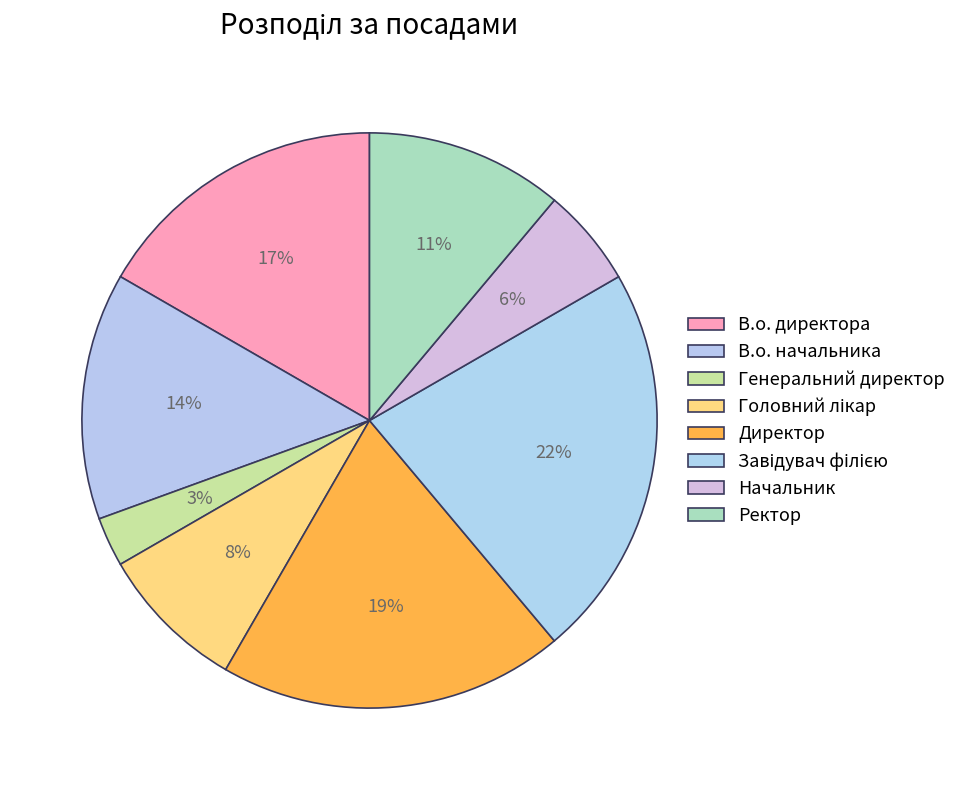

What is the ratio of the value at Начальник to the value at В.о. начальника?

0.4